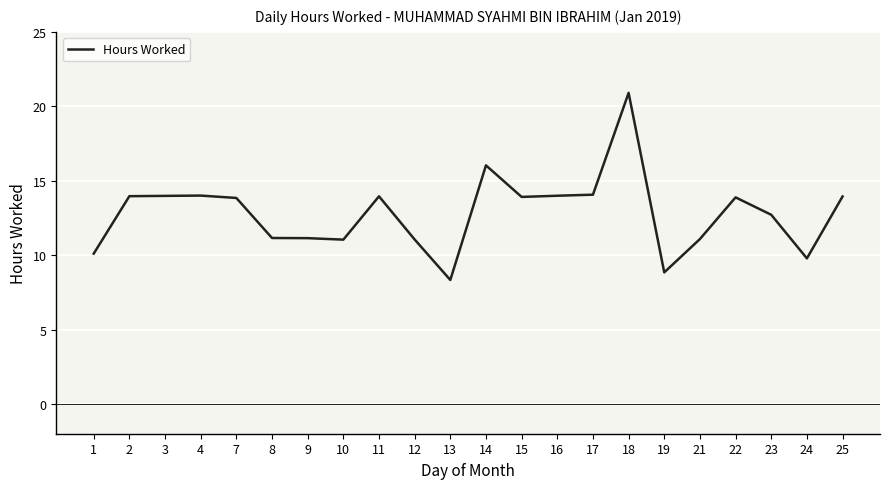

What value does the data have at 18?

20.9